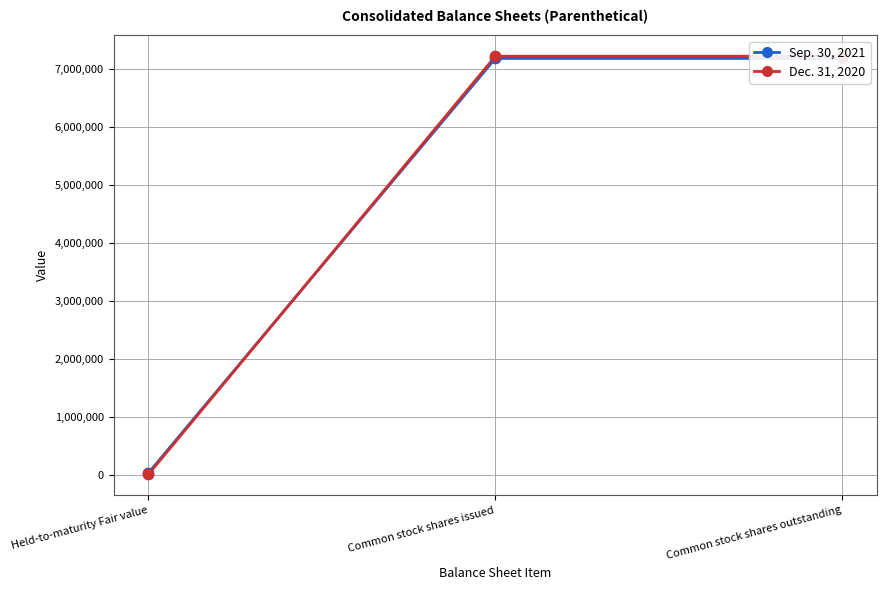

Which series has the largest total across all categories?

Dec. 31, 2020